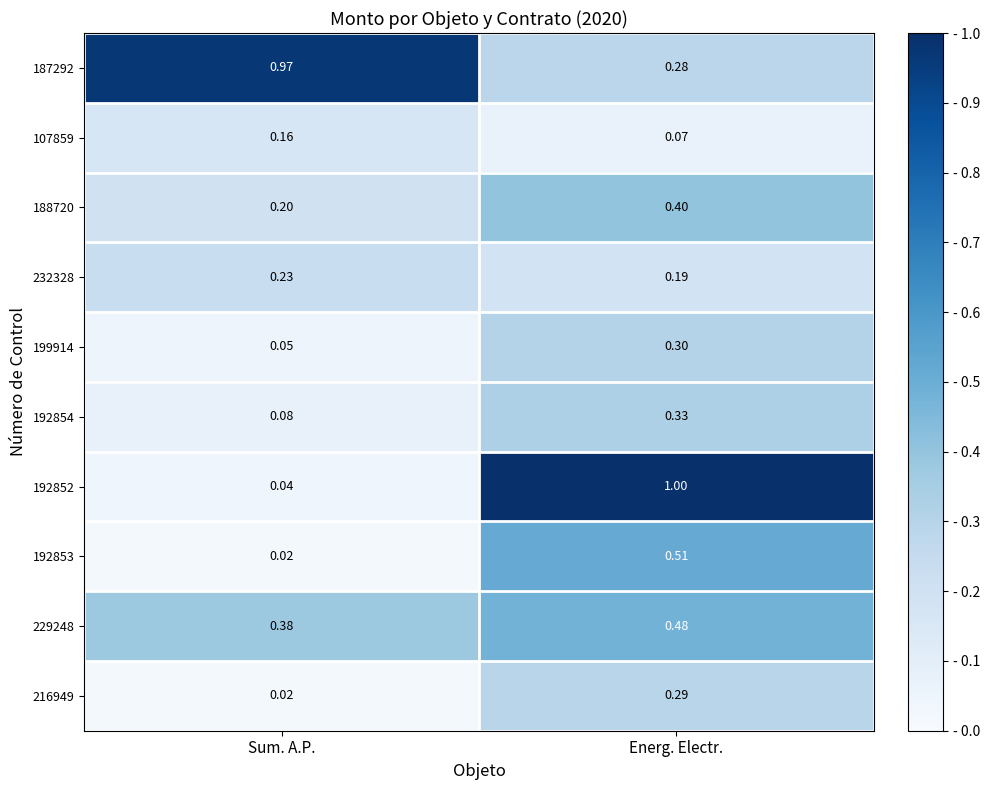

What is the spread (max minus min) of values at Energ. Electr.?

0.9